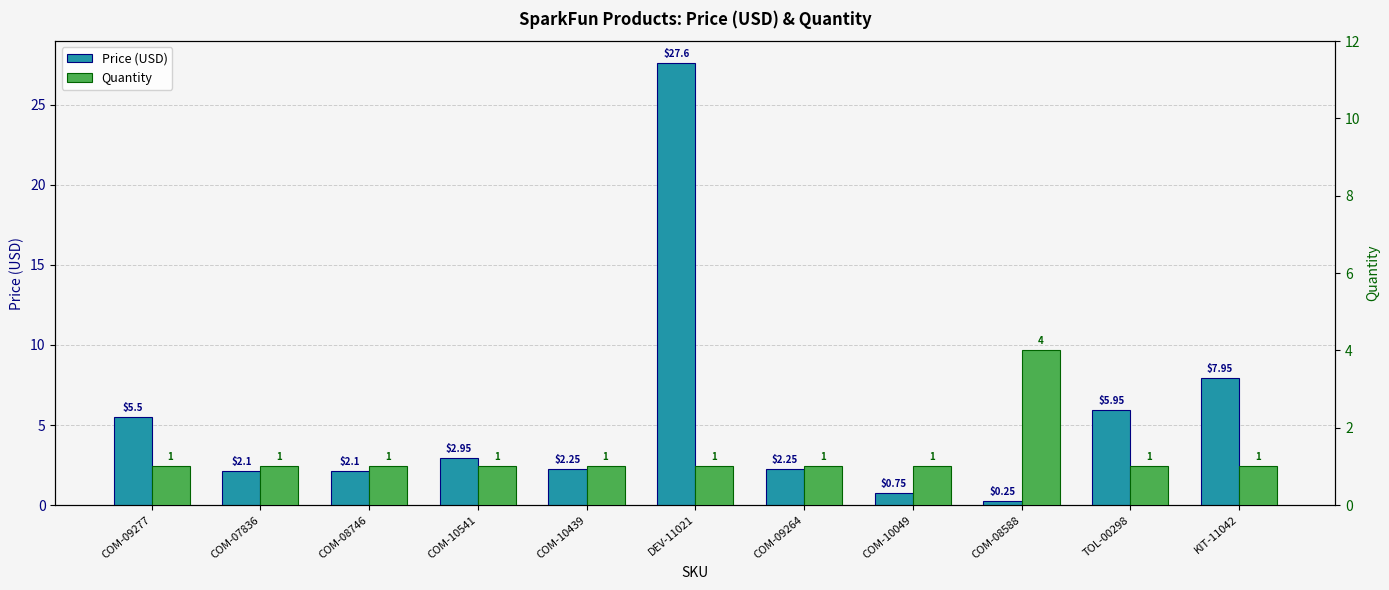

The Quantity series shows 1.4 at DEV-11021. True or false?

False